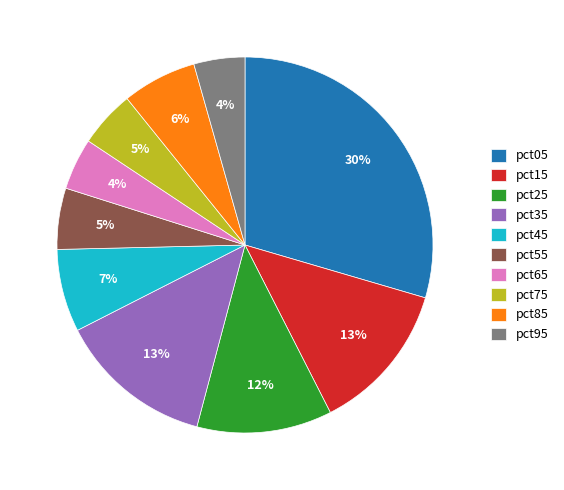

Is it true that pct35 is 28% of the pie?

False